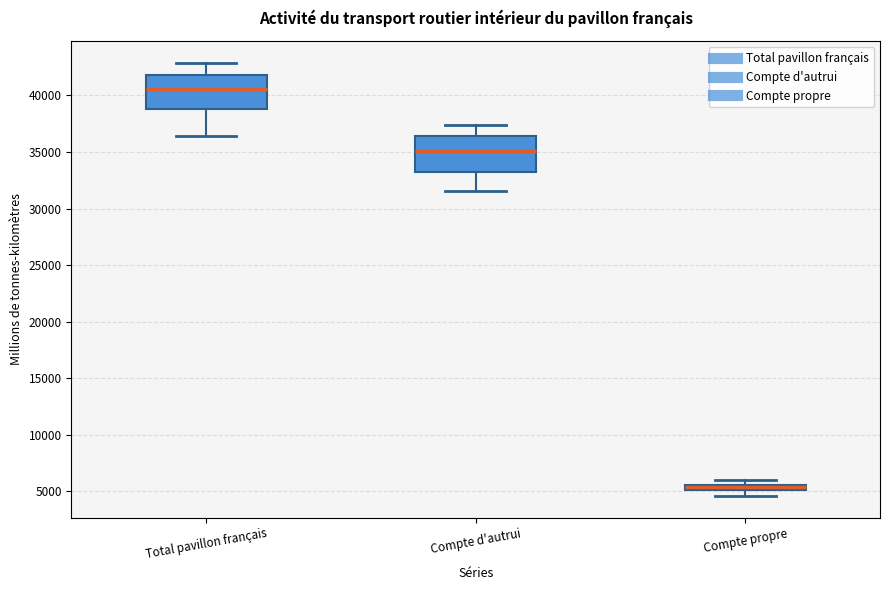

Where is the upper edge of the box for Compte d'autrui on the y-axis? The values are not printed on the chart, so give them approximately, as read against the axis.

36500